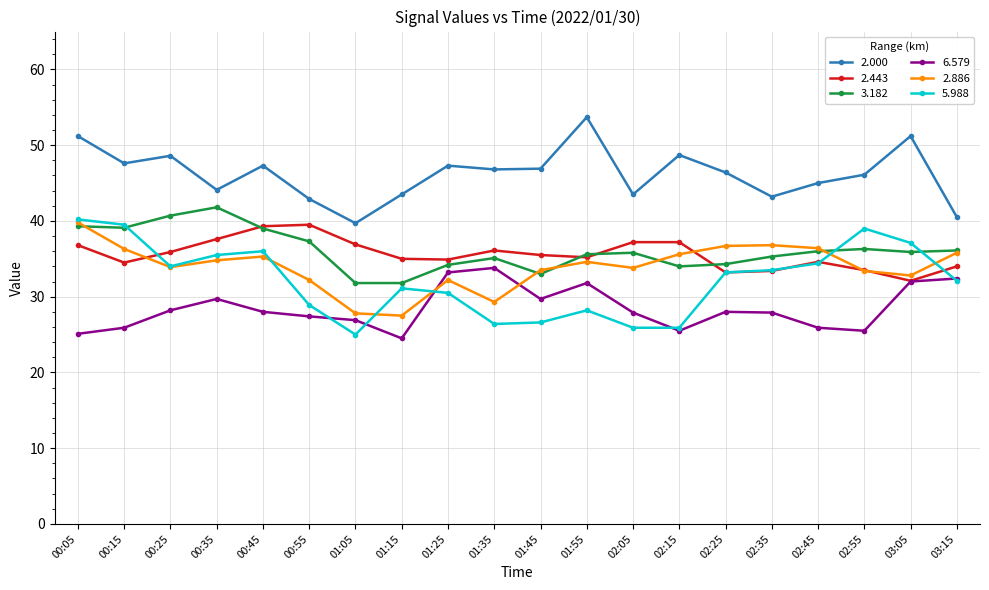

How many lines are shown in the chart?

6